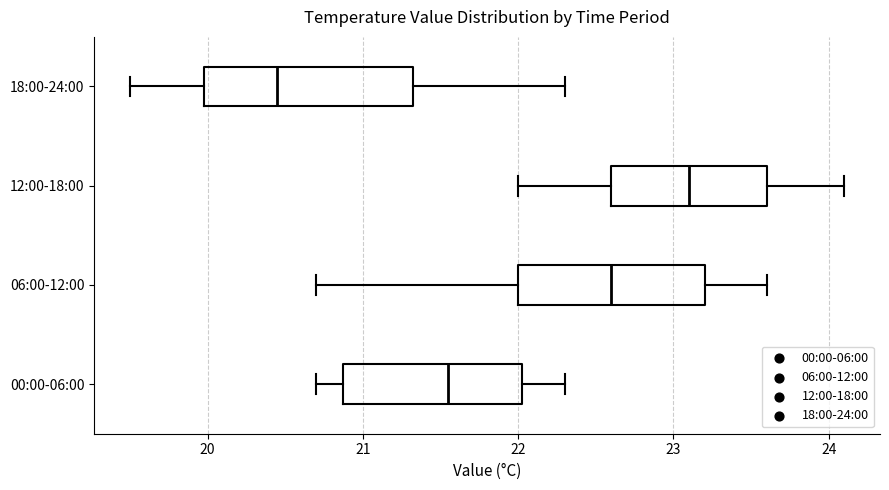

Reading bottom to top, transcribe this box plot: for each box, give where its median line is, the range the box spans, and where its two whiskers end, as read against the x-axis. The values are not printed on the chart, so give them approximately, as read against the axis.

00:00-06:00: median 21.6, box 20.9 to 22.0, whiskers 20.7 to 22.3
06:00-12:00: median 22.6, box 22.0 to 23.2, whiskers 20.7 to 23.6
12:00-18:00: median 23.1, box 22.6 to 23.6, whiskers 22.0 to 24.1
18:00-24:00: median 20.5, box 20.0 to 21.3, whiskers 19.5 to 22.3